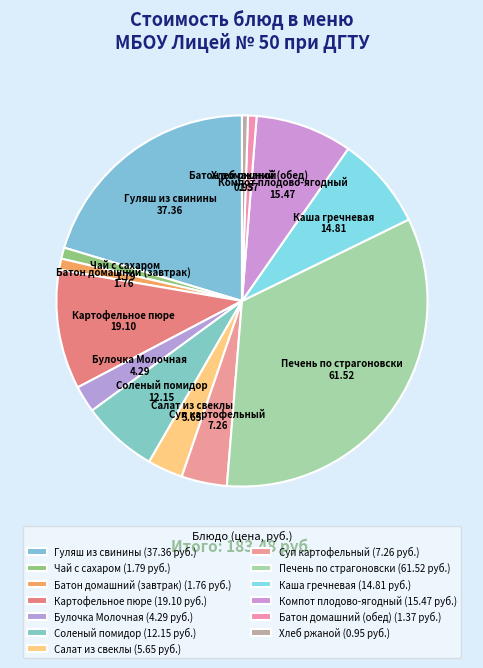

Is the sum of Булочка Молочная and Батон домашний (завтрак) greater than half?

No